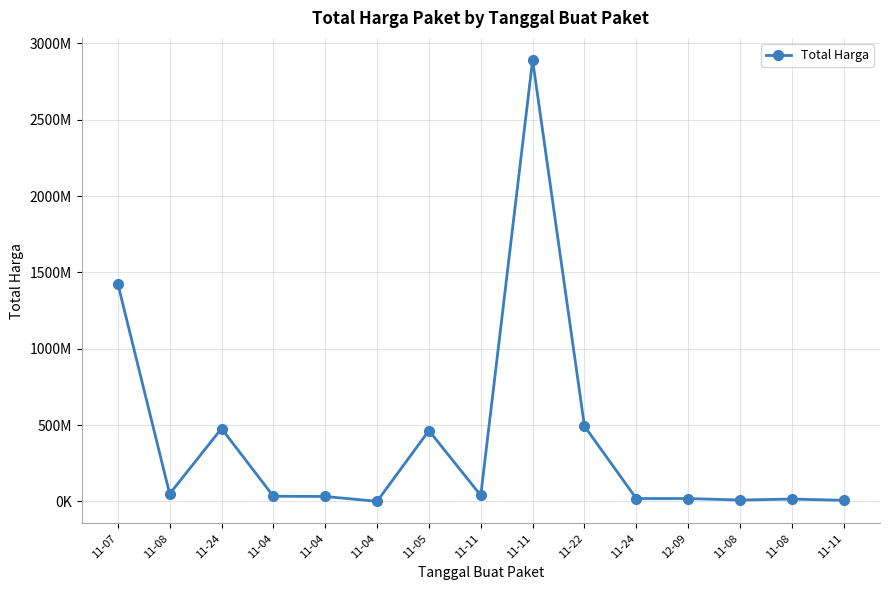

Where is the data nearest to the value 1446349937?

11-07